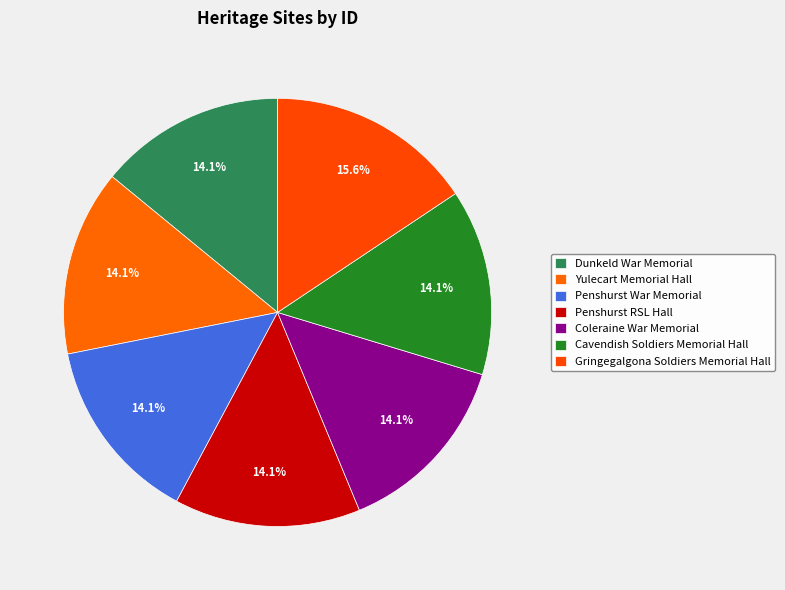

Count the number of slices in the pie.

7